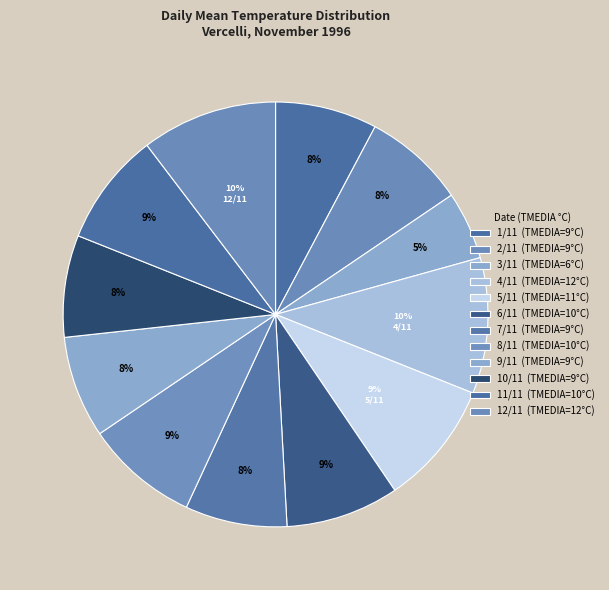

How many slices are in this pie chart?

12